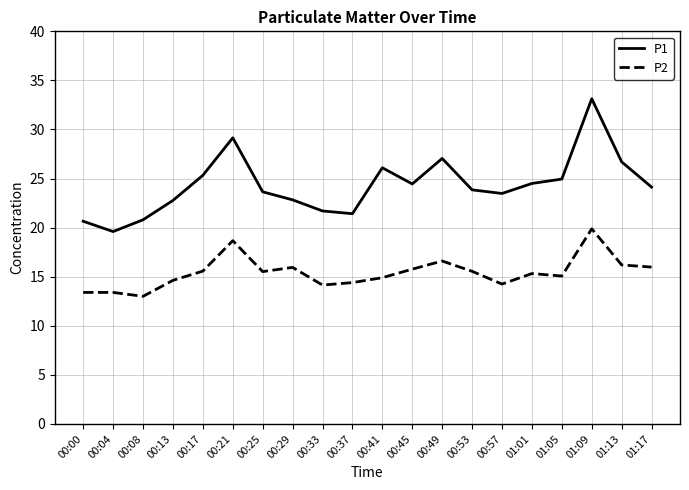

What value does the P2 series have at 00:41?

14.9